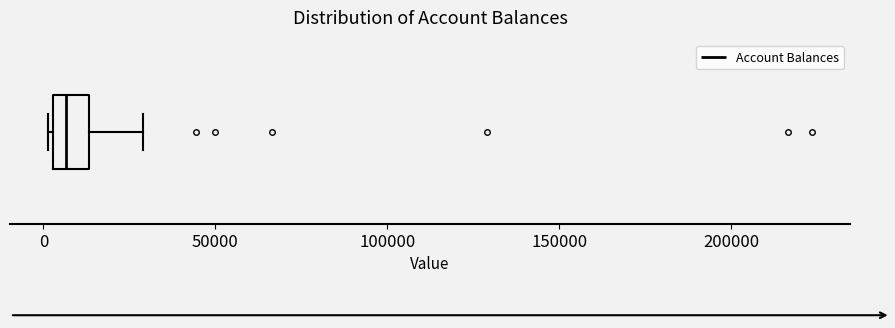

Transcribe this box plot: give where the median line is, the range the box spans, and where the two whiskers end, as read against the x-axis. The values are not printed on the chart, so give them approximately, as read against the axis.

median 5000 (inside the box), box 5000 to 15000, whiskers 0 to 30000